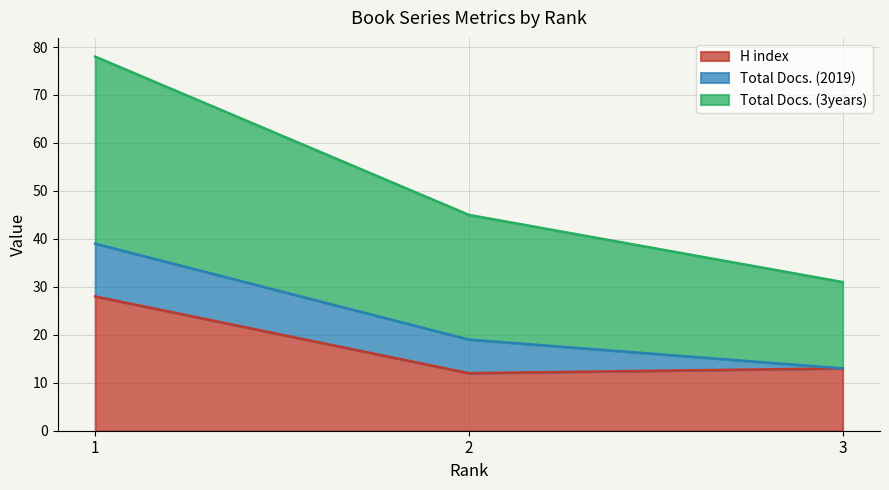

Reading left to right, list the values for the H index series.

28	12	13